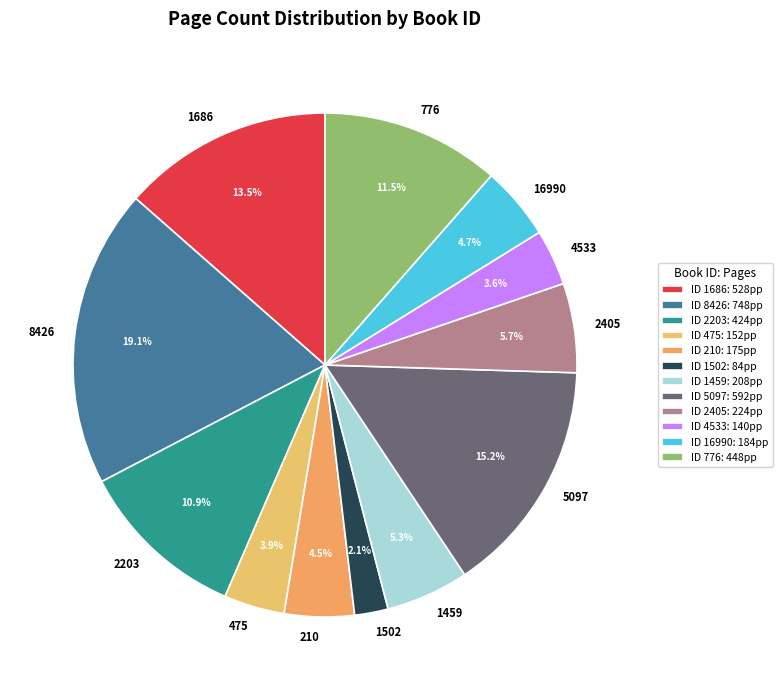

Which slice is the smallest?

1502